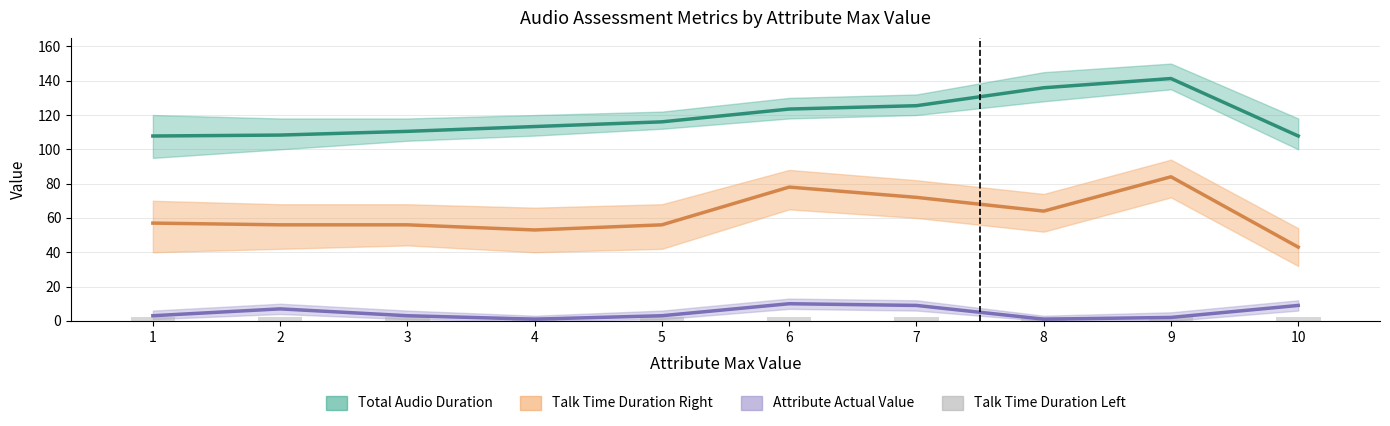

Which series has the widest spread of values?

Talk Time Duration Right